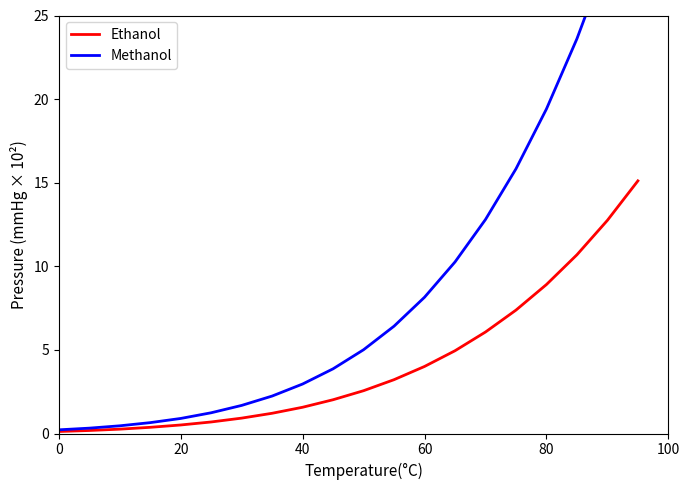

What is the difference between the second highest and minimum values in the Ethanol series?

12.6